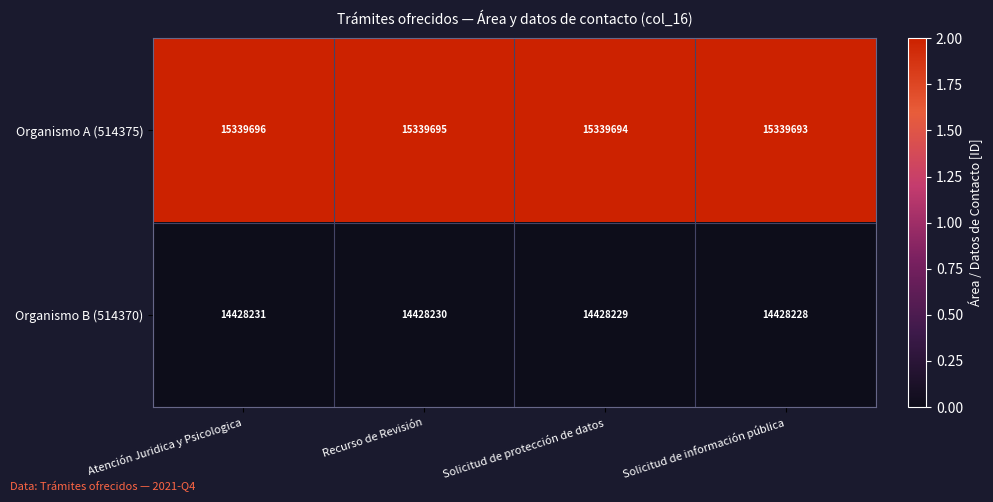

List the series in order of their peak value, lowest first.

Organismo B (514370), Organismo A (514375)